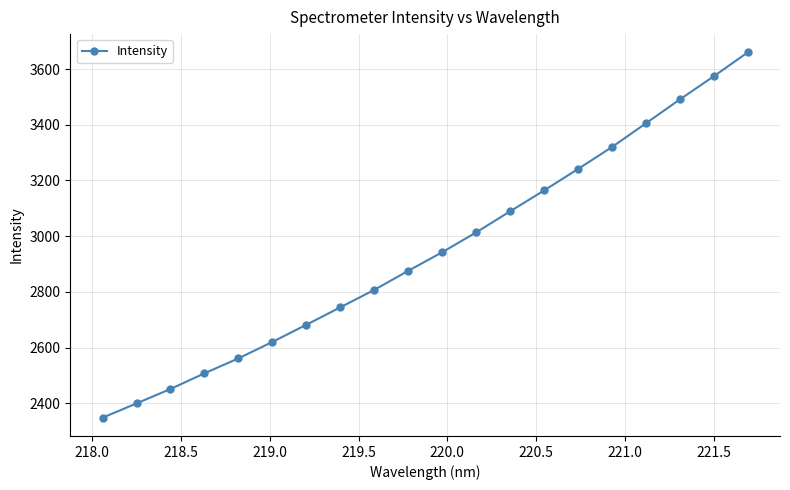

How many categories are shown in the chart?

20